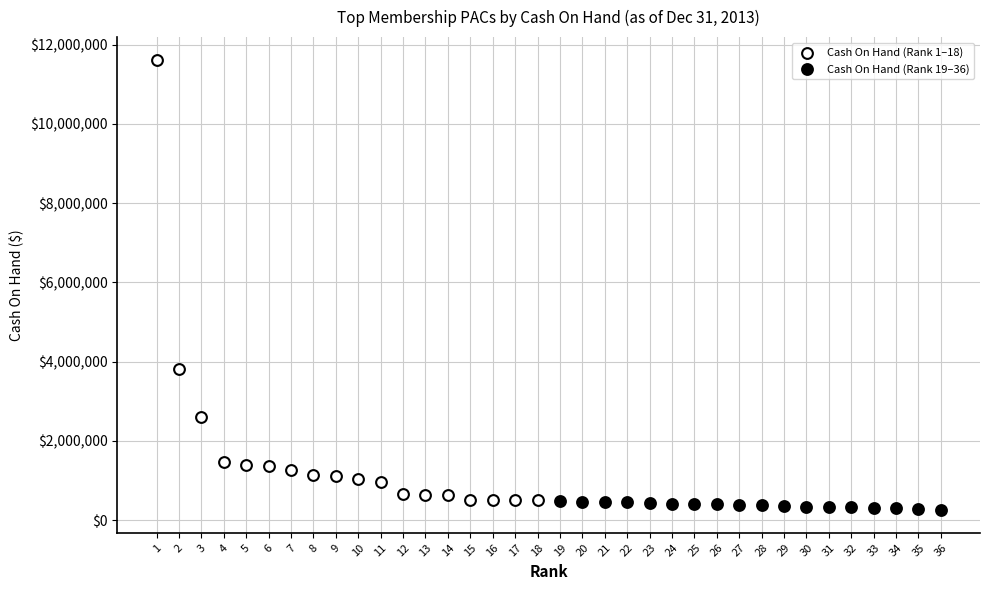

Which series contains the highest Y value?

Cash On Hand (Rank 1–18)